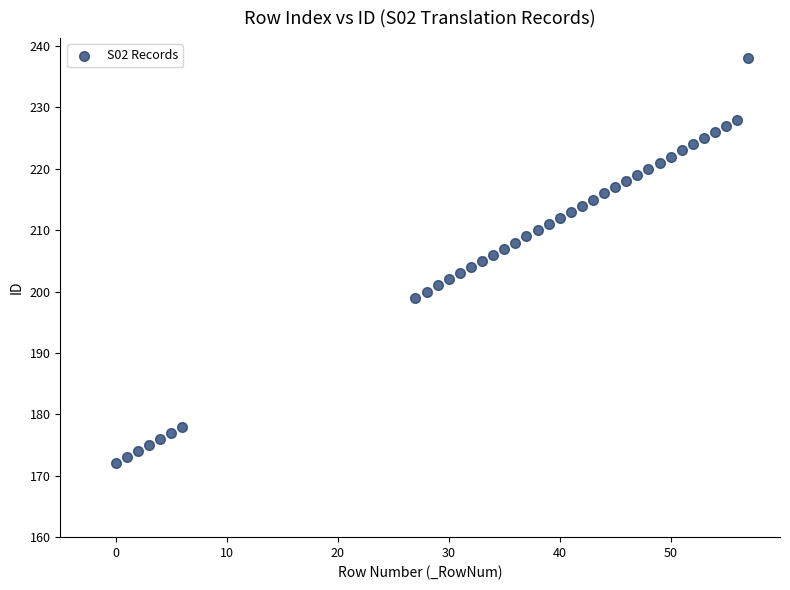

What is the range of X values (max minus min)?

57